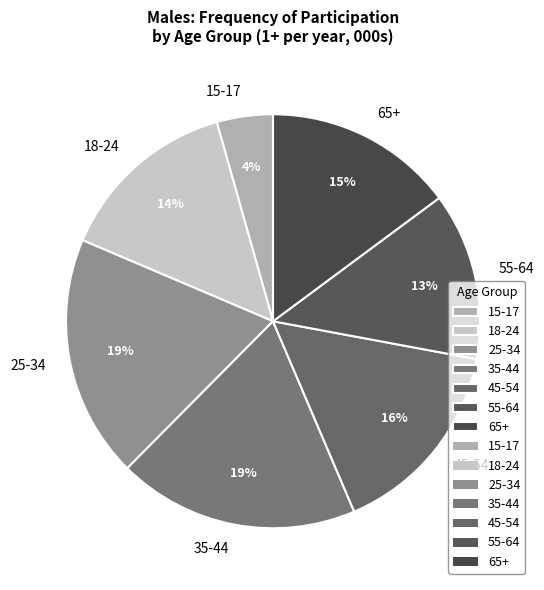

Is there a majority slice in this chart?

No